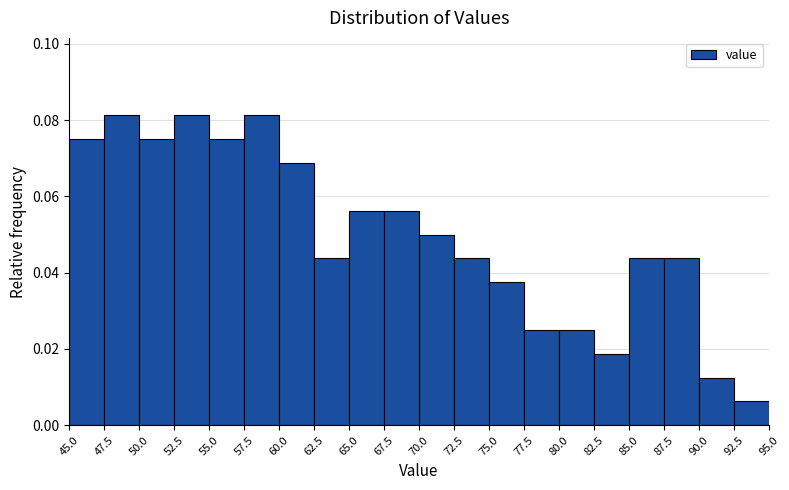

Reading left to right, transcribe this chart: for each bar, give the range it covers on the x-axis and its height. The values are not printed on the chart, so give them approximately, as read against the axis.

45.0 to 47.5: 0.076
47.5 to 50.0: 0.082
50.0 to 52.5: 0.076
52.5 to 55.0: 0.082
55.0 to 57.5: 0.076
57.5 to 60.0: 0.082
60.0 to 62.5: 0.068
62.5 to 65.0: 0.044
65.0 to 67.5: 0.056
67.5 to 70.0: 0.056
70.0 to 72.5: 0.050
72.5 to 75.0: 0.044
75.0 to 77.5: 0.038
77.5 to 80.0: 0.026
80.0 to 82.5: 0.026
82.5 to 85.0: 0.018
85.0 to 87.5: 0.044
87.5 to 90.0: 0.044
90.0 to 92.5: 0.012
92.5 to 95.0: 0.006